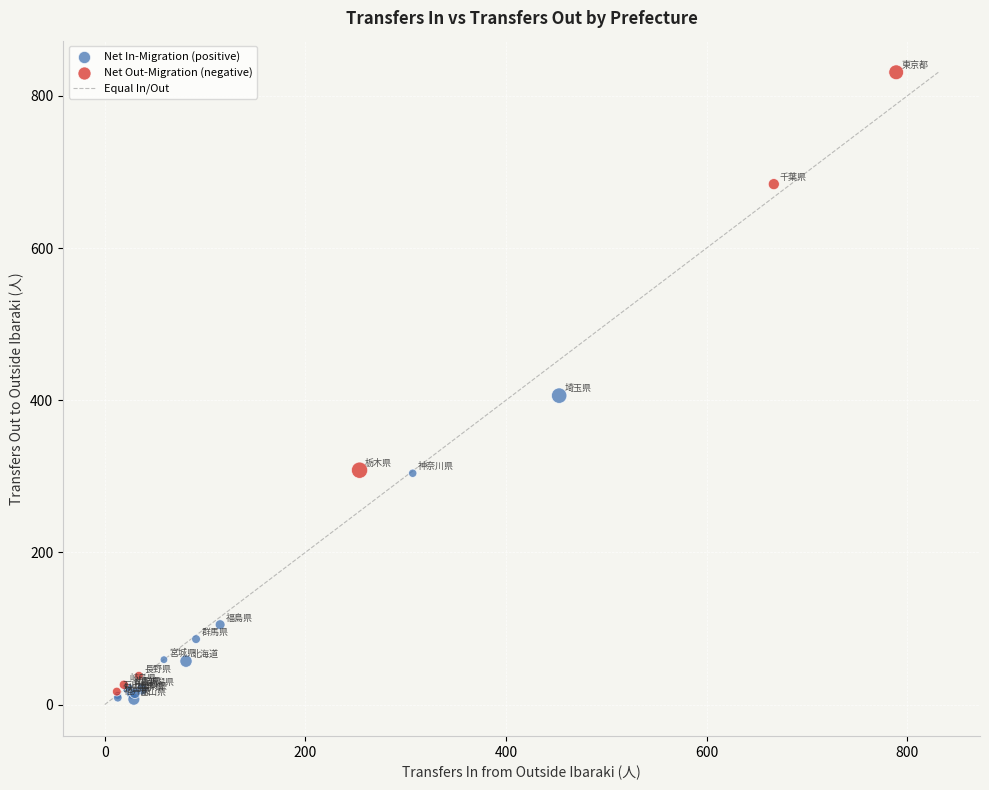

Which series has the largest Y range (max minus min)?

Net Out-Migration (negative)